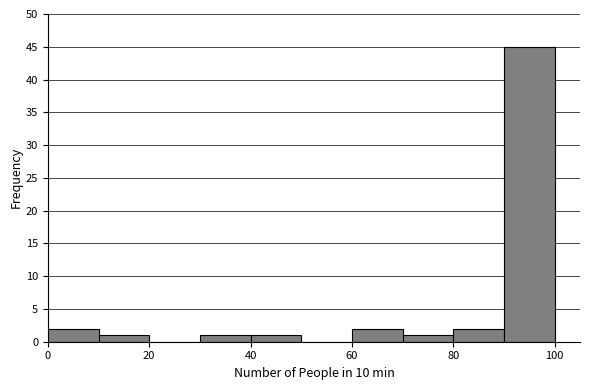

Reading left to right, list every bar in this chart as the range it spans on the x-axis followed by its height. The values are not printed on the chart, so give them approximately, as read against the axis.

0 to 10: 2
10 to 20: 1
20 to 30: 0
30 to 40: 1
40 to 50: 1
50 to 60: 0
60 to 70: 2
70 to 80: 1
80 to 90: 2
90 to 100: 45